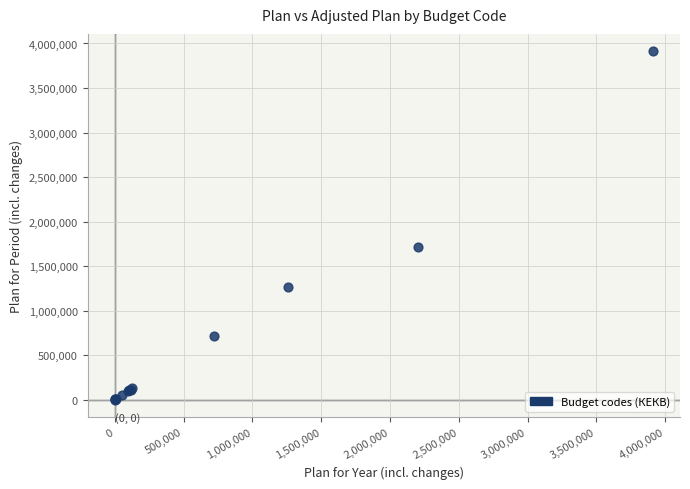

What Y value in the scatter plot is closest to 1956275?

1714981